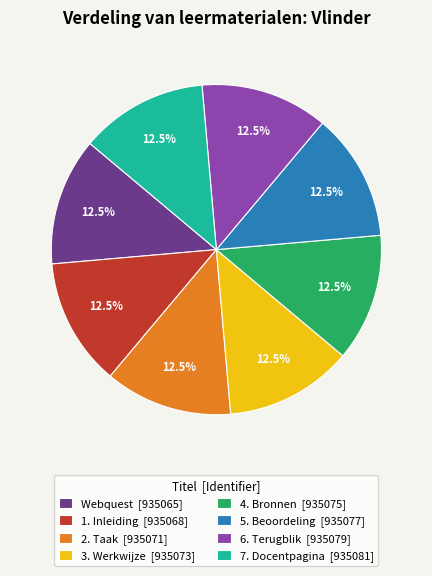

True or false: 4. Bronnen accounts for 21% of the total.

False